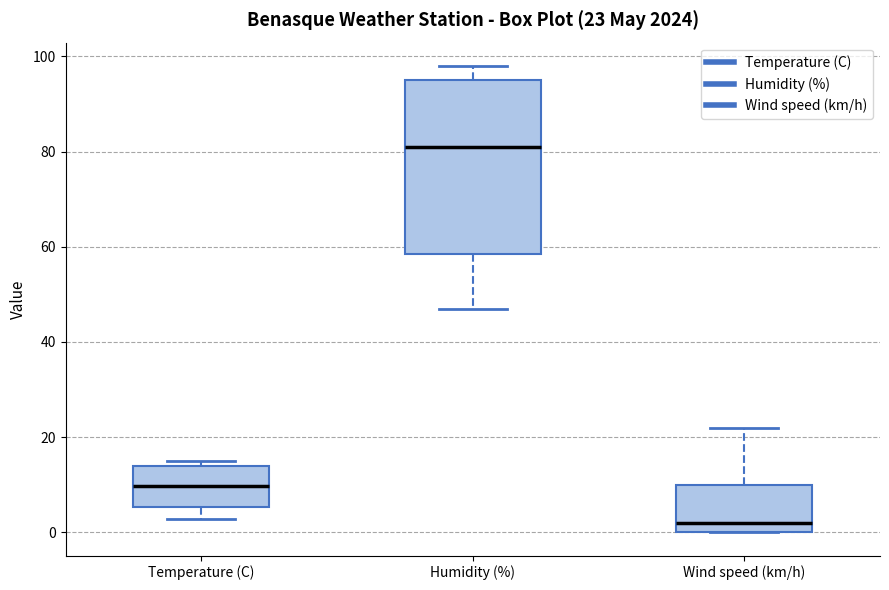

Which box's median line is the lowest?

Wind speed (km/h)